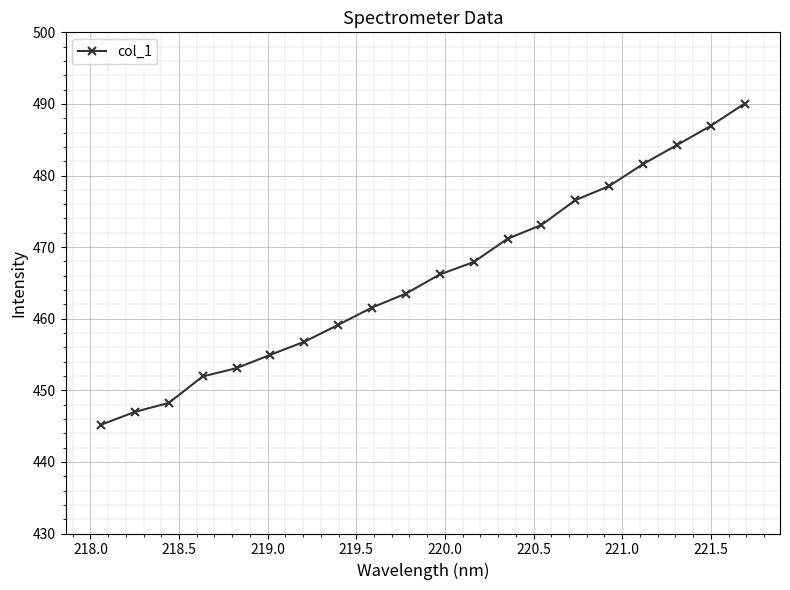

How many lines are shown in the chart?

1